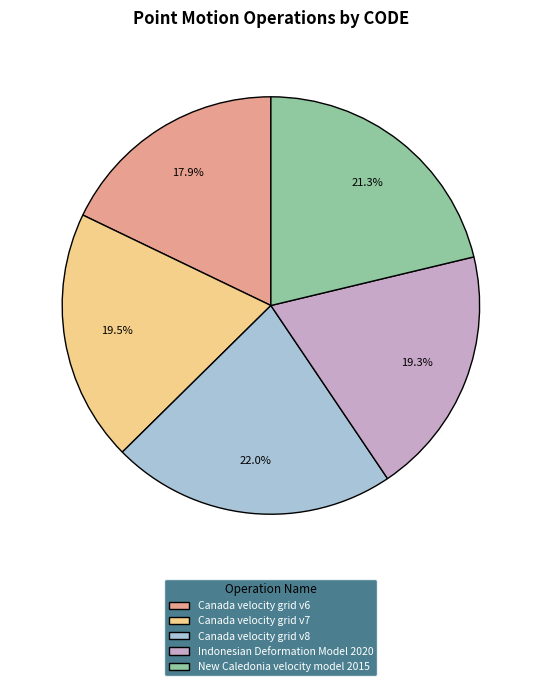

To the nearest percent, what percentage of the pie is Indonesian Deformation Model 2020?

19%